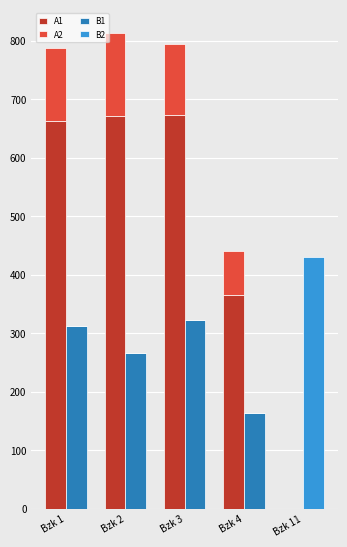

Reading left to right, transcribe all the data shown in this chart.

A1: Bzk 1=663	Bzk 2=671	Bzk 3=673	Bzk 4=365	Bzk 11=0
A2: Bzk 1=124	Bzk 2=142	Bzk 3=122	Bzk 4=75	Bzk 11=0
B1: Bzk 1=313	Bzk 2=266	Bzk 3=322	Bzk 4=163	Bzk 11=0
B2: Bzk 1=0	Bzk 2=0	Bzk 3=0	Bzk 4=1	Bzk 11=431